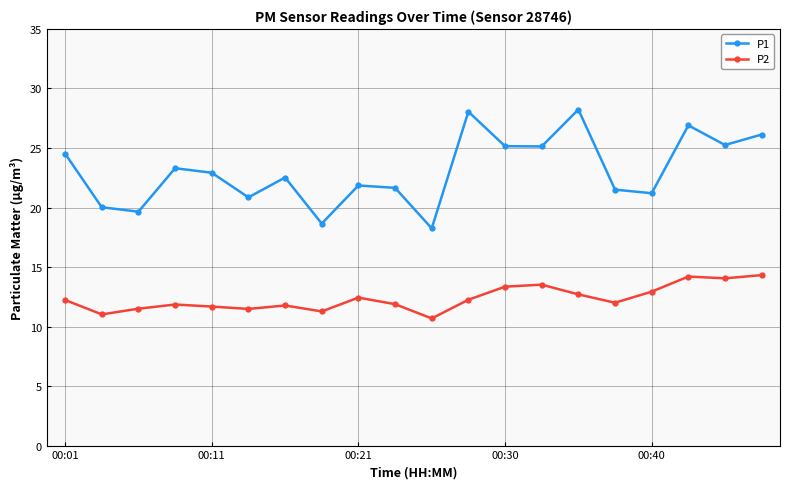

What is the value of the P1 point at the 20th from the left?

26.1